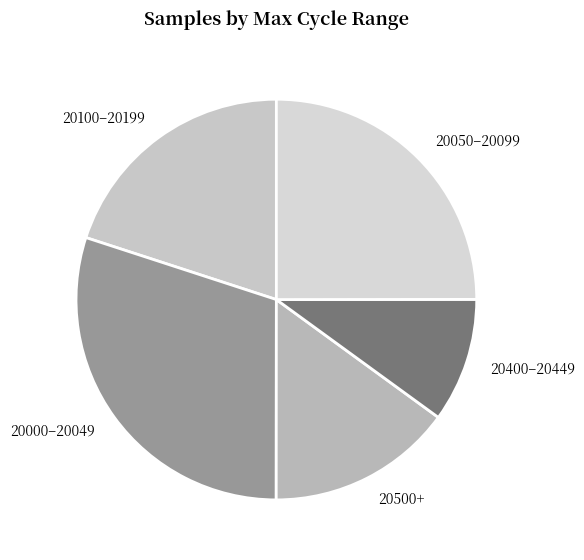

Rank the categories by value from highest to lowest.

20000–20049, 20050–20099, 20100–20199, 20500+, 20400–20449